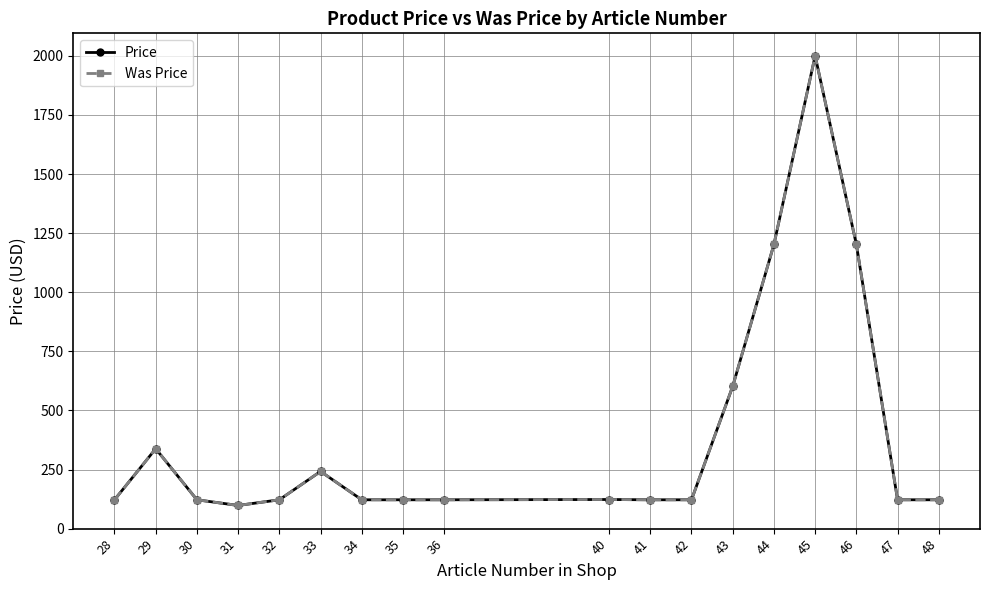

What are all the series names shown in the legend?

Price, Was Price